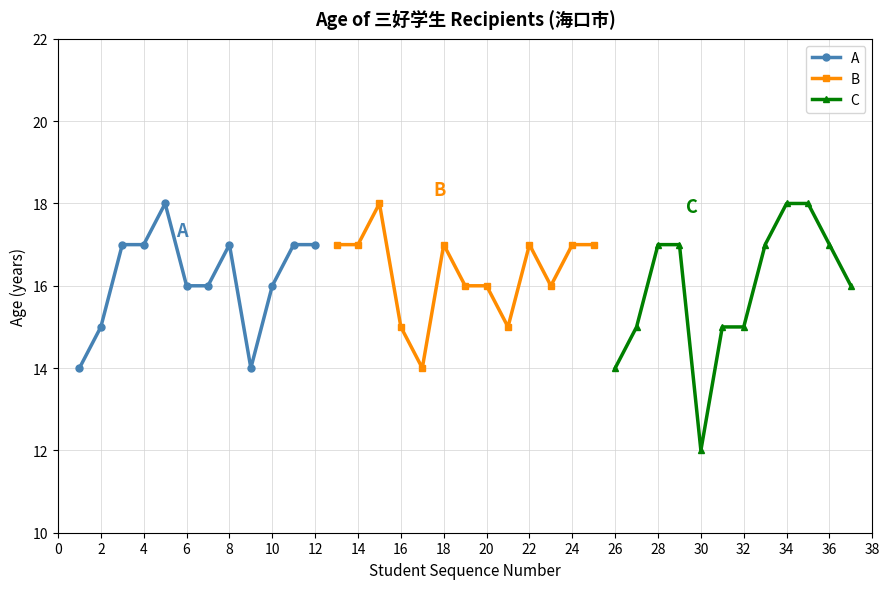

The value of A at 10 is 8. True or false?

False